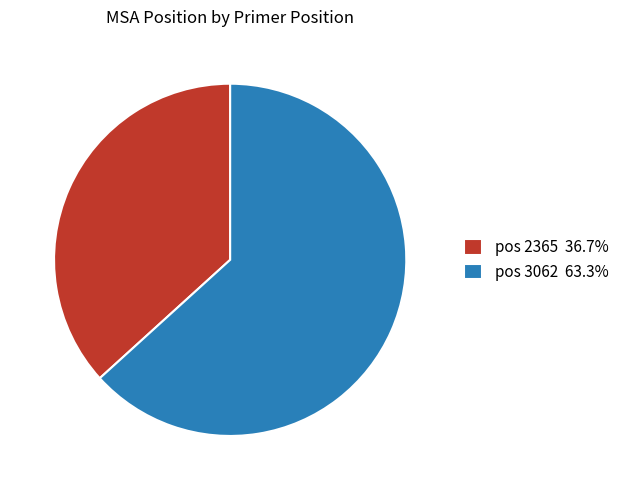

Approximately how many times larger is the value at pos 3062 63.3% compared to pos 2365 36.7%?

1.7